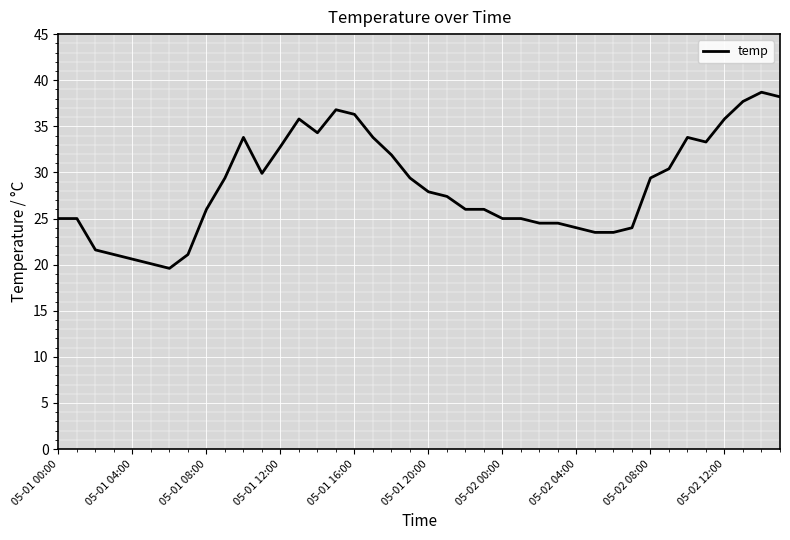

What is the maximum value shown in the chart?

38.7